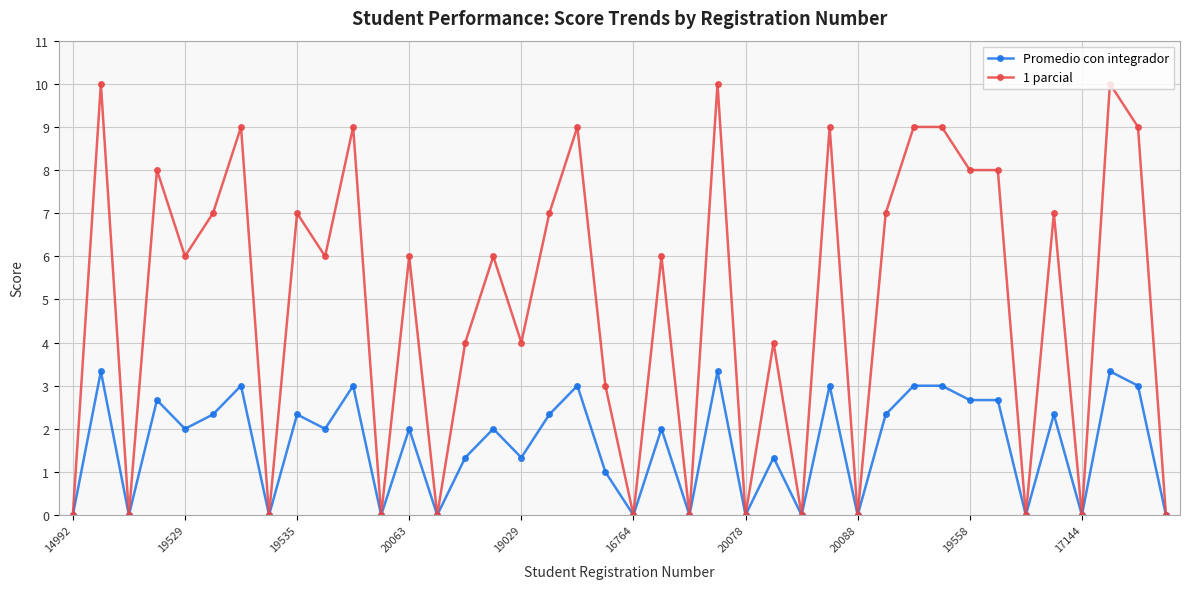

Rank the series by their average value, from lowest to highest.

Promedio con integrador, 1 parcial